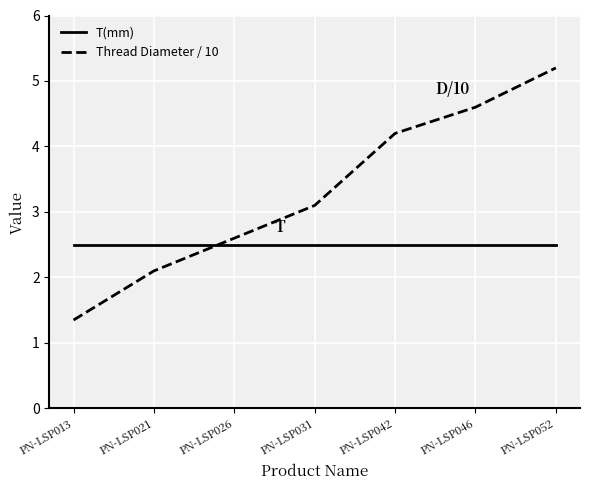

Which series has the largest total across all categories?

Thread Diameter / 10